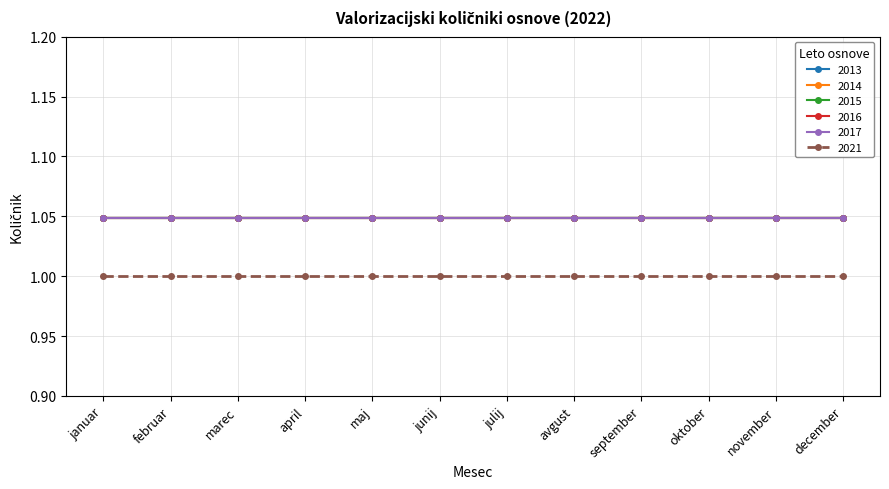

What is the label of the 10th point from the right?

marec